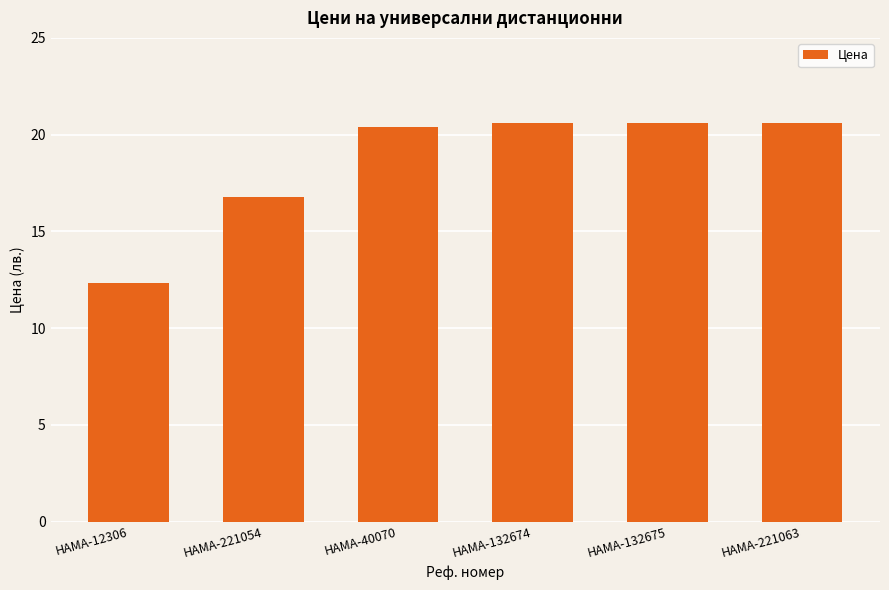

Count the number of values greater than 20.

4